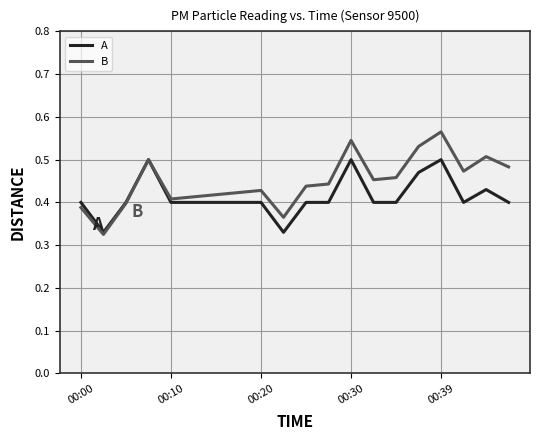

List the series in order of their peak value, lowest first.

A, B